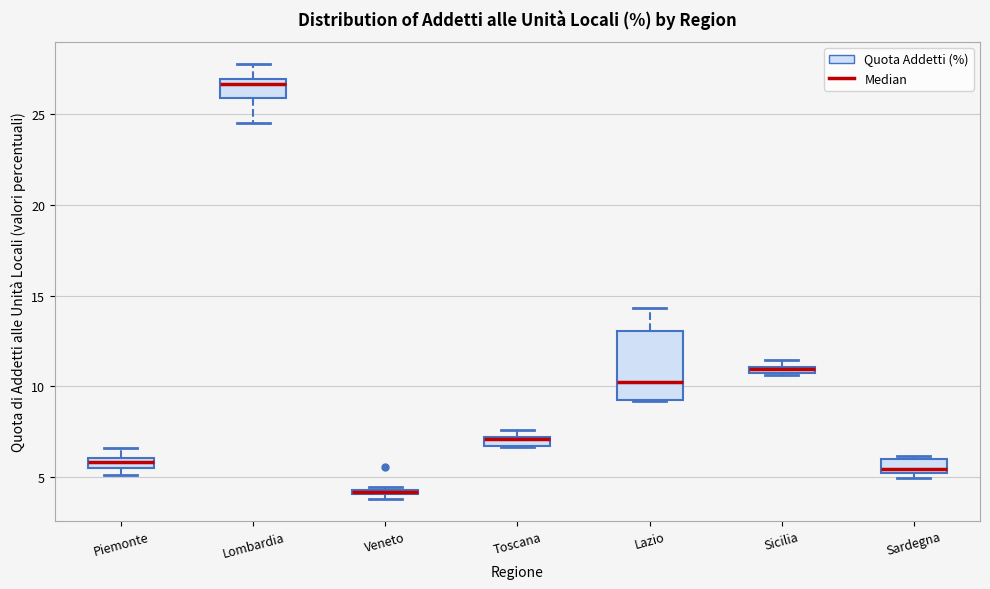

Comparing the boxes themselves (not the whiskers), which one is the tallest?

Lazio